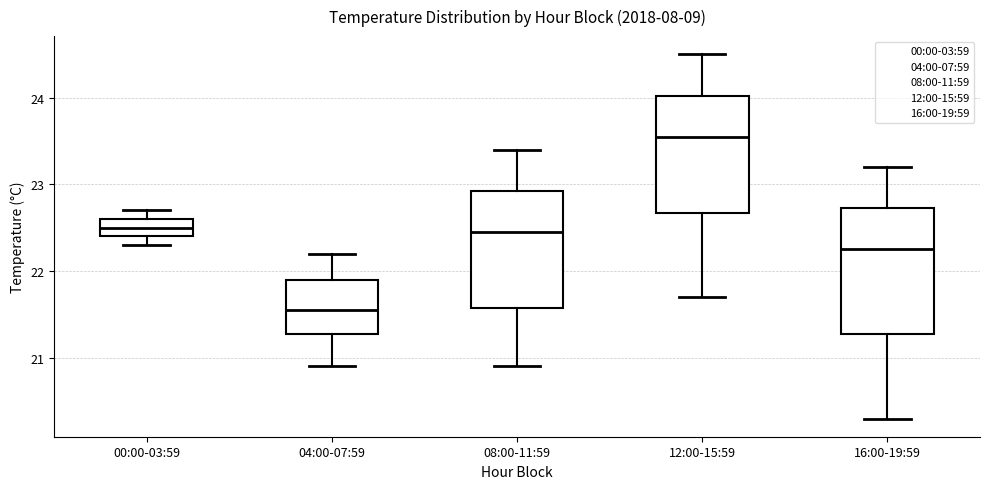

Where is the upper edge of the box for 12:00-15:59 on the y-axis? The values are not printed on the chart, so give them approximately, as read against the axis.

24.0